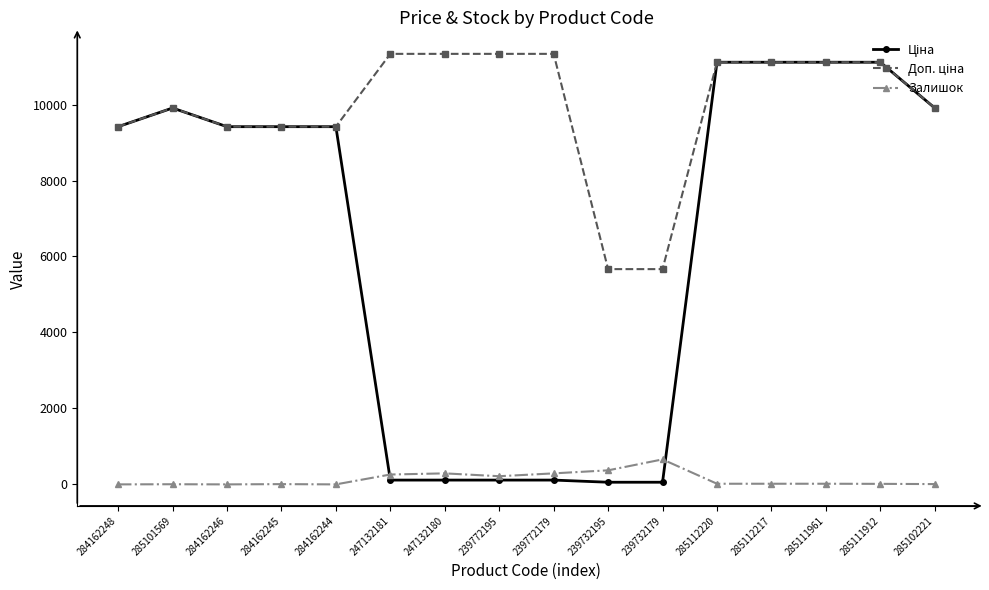

How many distinct data groups are displayed?

3